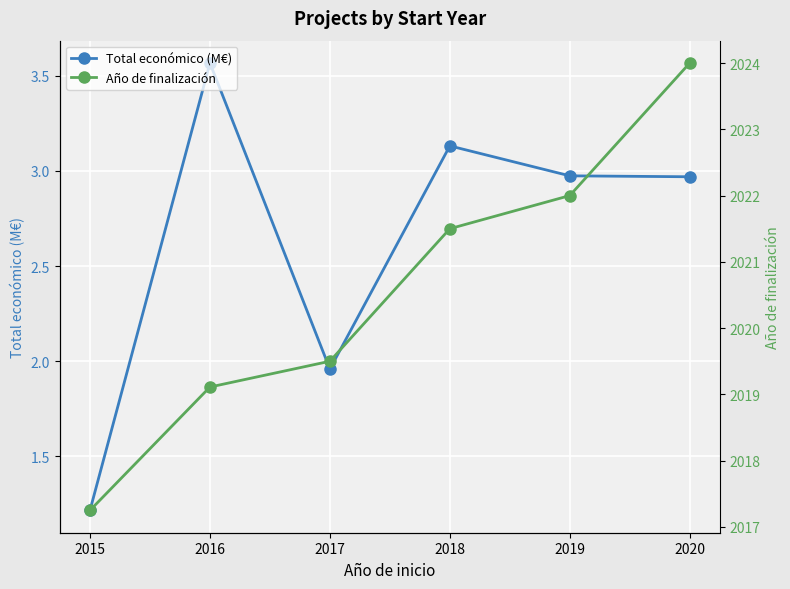

What is the difference between the highest and lowest values at 2015?

2016.0